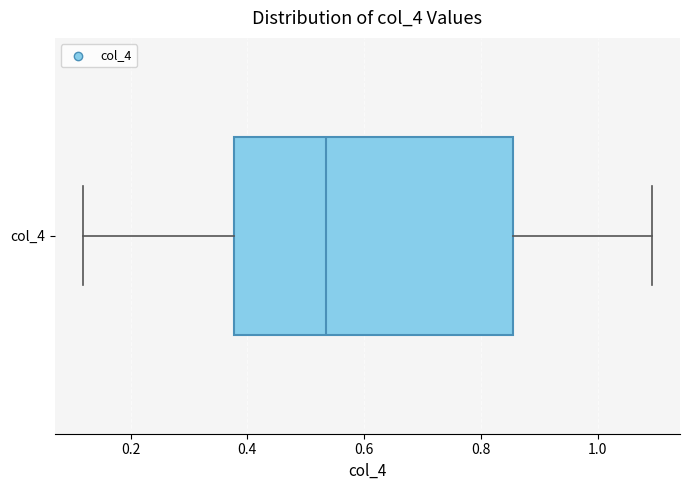

Where does the left whisker of the box for col_4 end on the x-axis? The values are not printed on the chart, so give them approximately, as read against the axis.

0.12